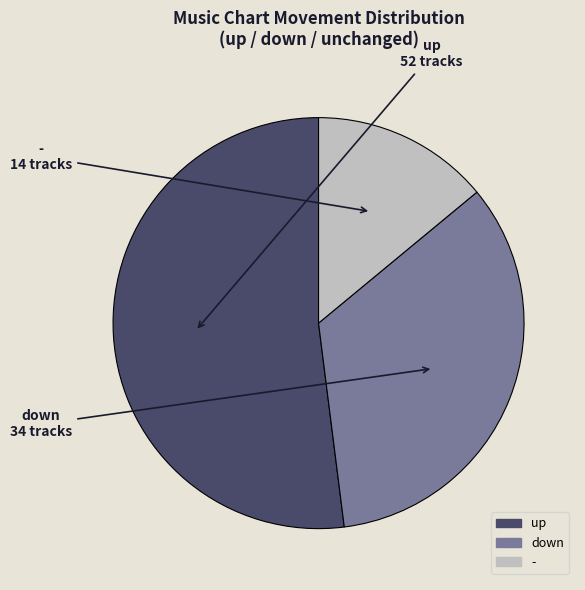

Approximately how many times larger is the value at - compared to up?

0.3